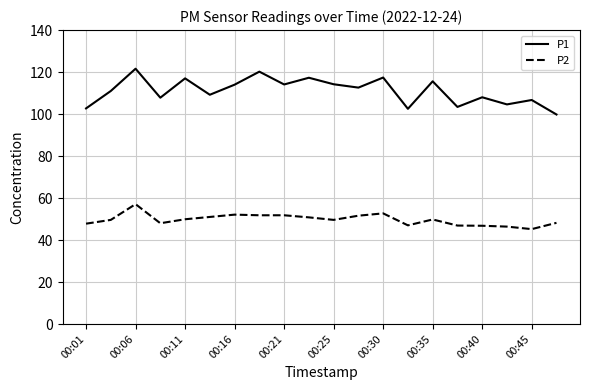

What is the maximum value for P2?

57.1